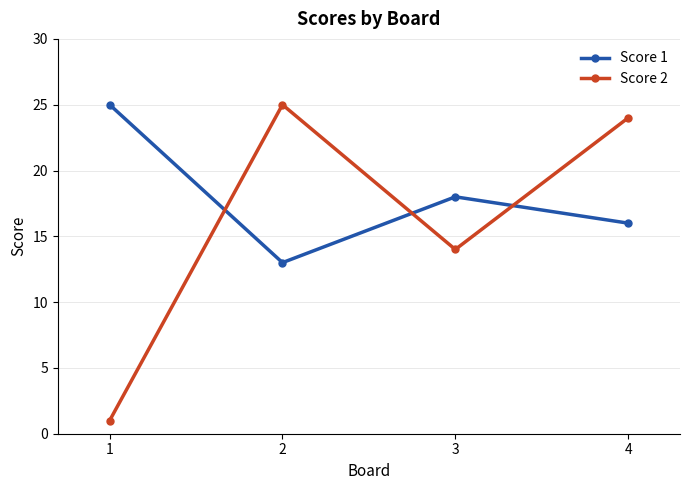

List the series in order of their overall mean, lowest first.

Score 2, Score 1